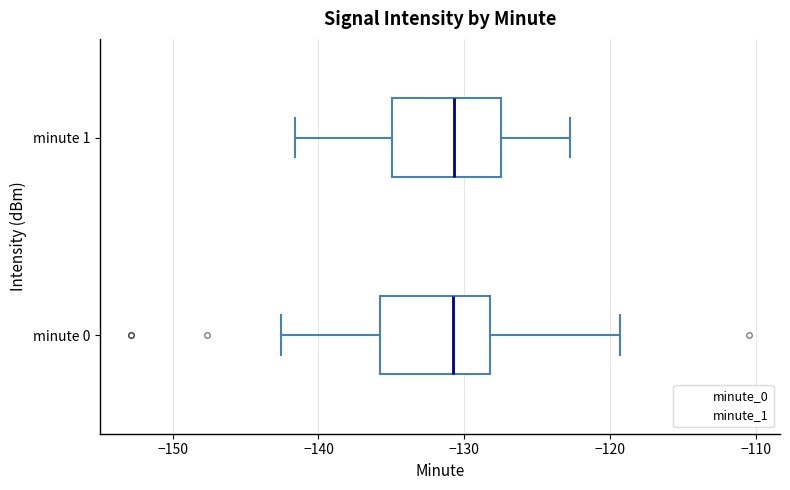

Reading bottom to top, read every box against the x-axis: the position of its median line, the range the box covers, and the ends of its whiskers. The values are not printed on the chart, so give them approximately, as read against the axis.

minute 0: median -131, box -136 to -128, whiskers -143 to -119
minute 1: median -131, box -135 to -127, whiskers -142 to -123